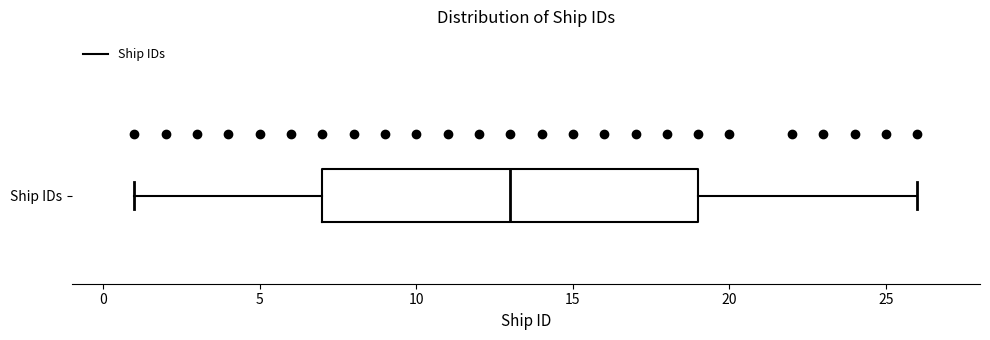

Read this box plot against the x-axis: the position of the median line, the range covered by the box, and the ends of both whiskers. The values are not printed on the chart, so give them approximately, as read against the axis.

median 13, box 7 to 19, whiskers 1 to 26